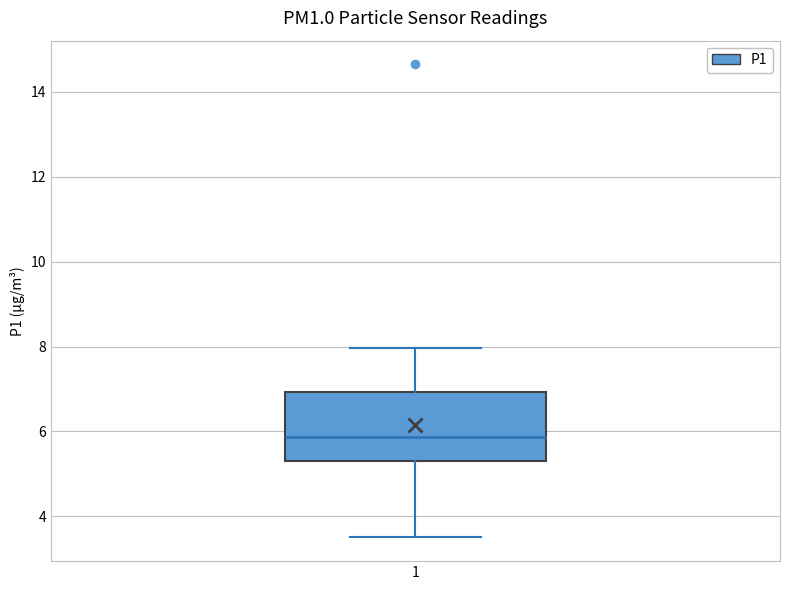

Read this box plot against the y-axis: the position of the median line, the range covered by the box, and the ends of both whiskers. The values are not printed on the chart, so give them approximately, as read against the axis.

median 5.8, box 5.4 to 7.0, whiskers 3.6 to 8.0